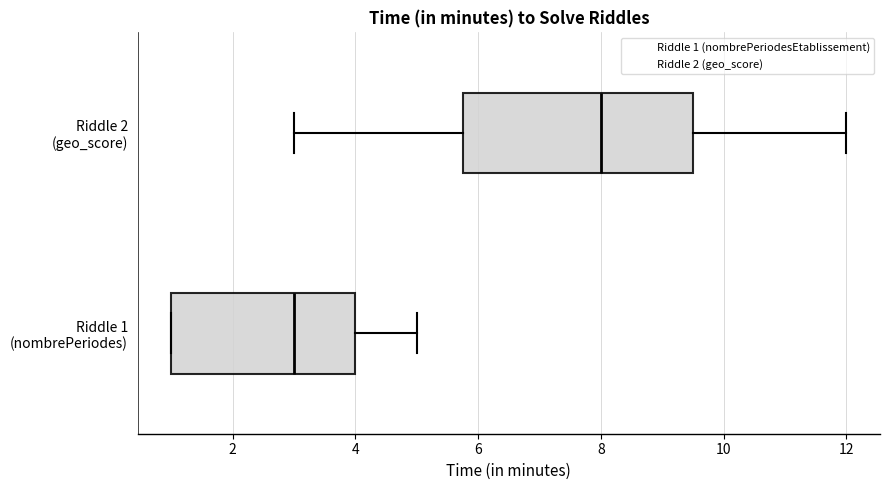

Reading bottom to top, transcribe this box plot: for each box, give where its median line is, the range the box spans, and where its two whiskers end, as read against the x-axis. The values are not printed on the chart, so give them approximately, as read against the axis.

Riddle 1 (nombrePeriodes): median 3.0, box 1.0 to 4.0, whiskers 1.0 to 5.0
Riddle 2 (geo_score): median 8.0, box 5.8 to 9.6, whiskers 3.0 to 12.0